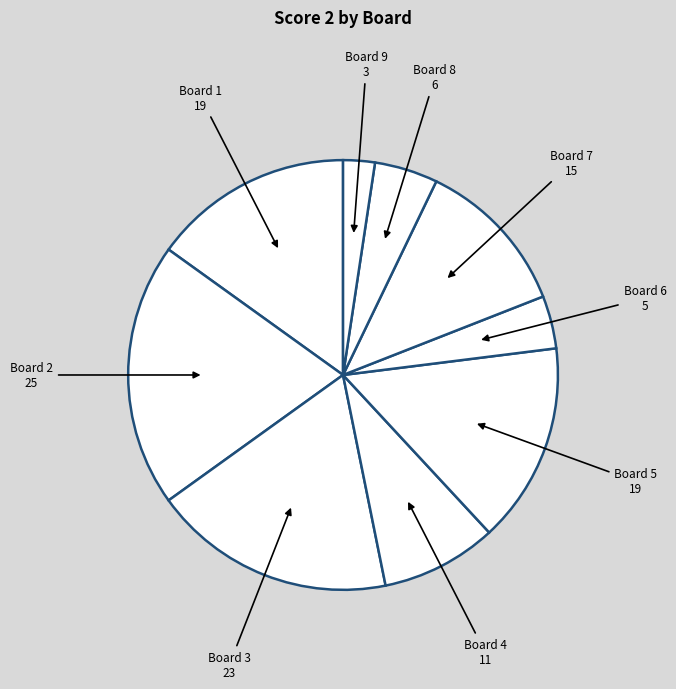

Is it true that Board 2 is 20% of the pie?

True